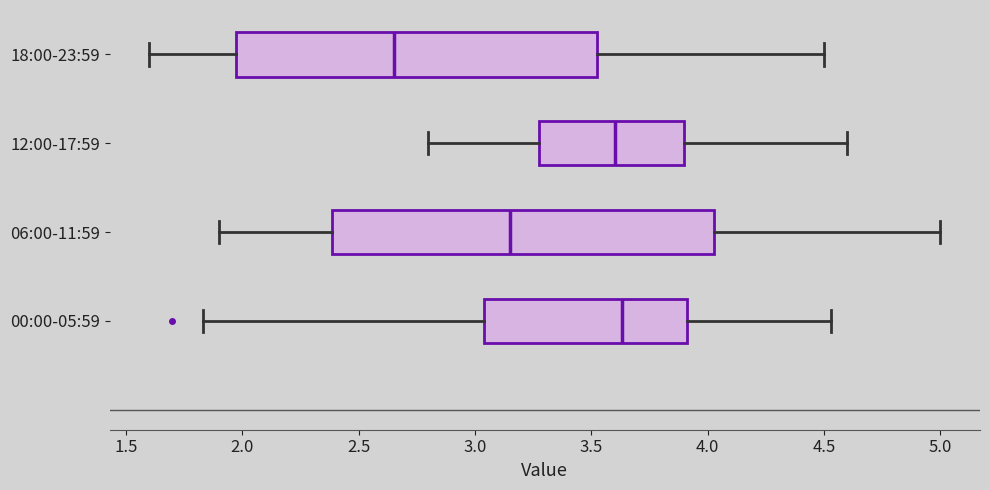

Reading bottom to top, transcribe this box plot: for each box, give where its median line is, the range the box spans, and where its two whiskers end, as read against the x-axis. The values are not printed on the chart, so give them approximately, as read against the axis.

00:00-05:59: median 3.65, box 3.05 to 3.90, whiskers 1.85 to 4.55
06:00-11:59: median 3.15, box 2.40 to 4.05, whiskers 1.90 to 5.00
12:00-17:59: median 3.60, box 3.30 to 3.90, whiskers 2.80 to 4.60
18:00-23:59: median 2.65, box 2.00 to 3.55, whiskers 1.60 to 4.50